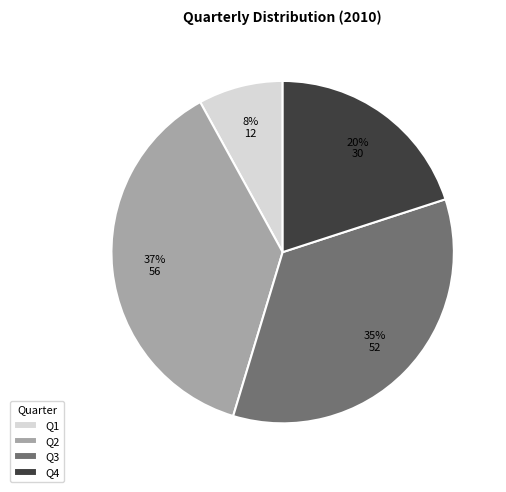

How many segments does this pie chart have?

4